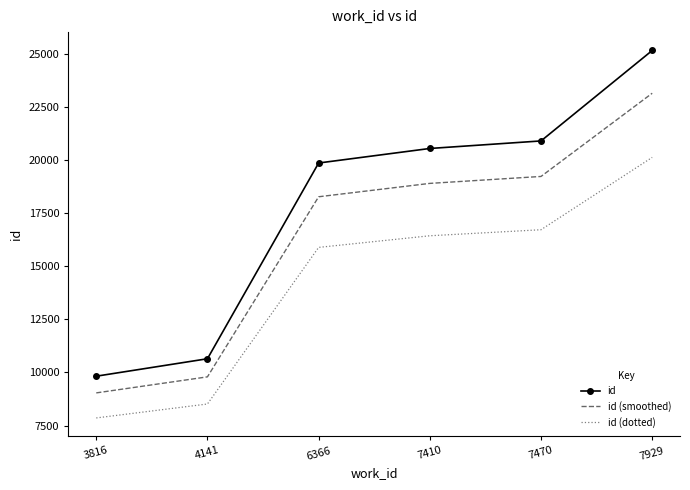

Count the number of categories in the chart.

6